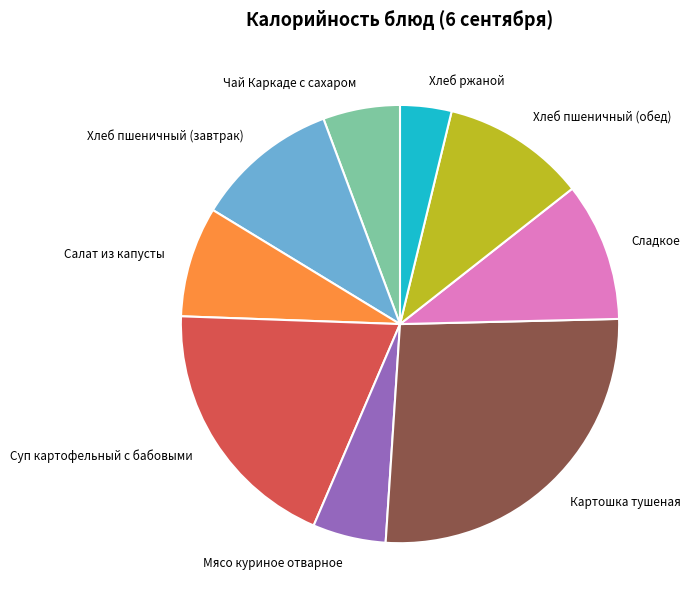

Which has a higher value, Мясо куриное отварное or Сладкое?

Сладкое